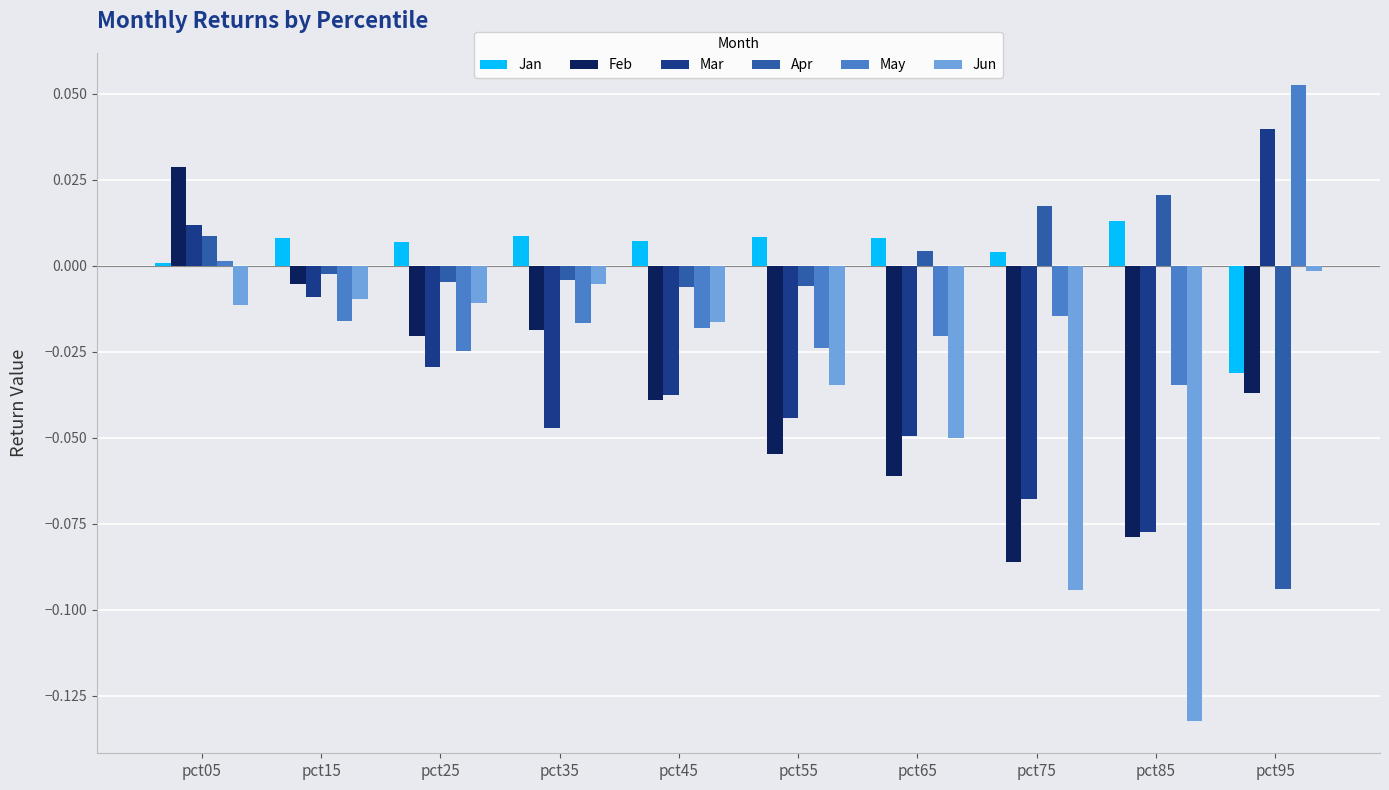

Does the chart contain stacked bars?

No